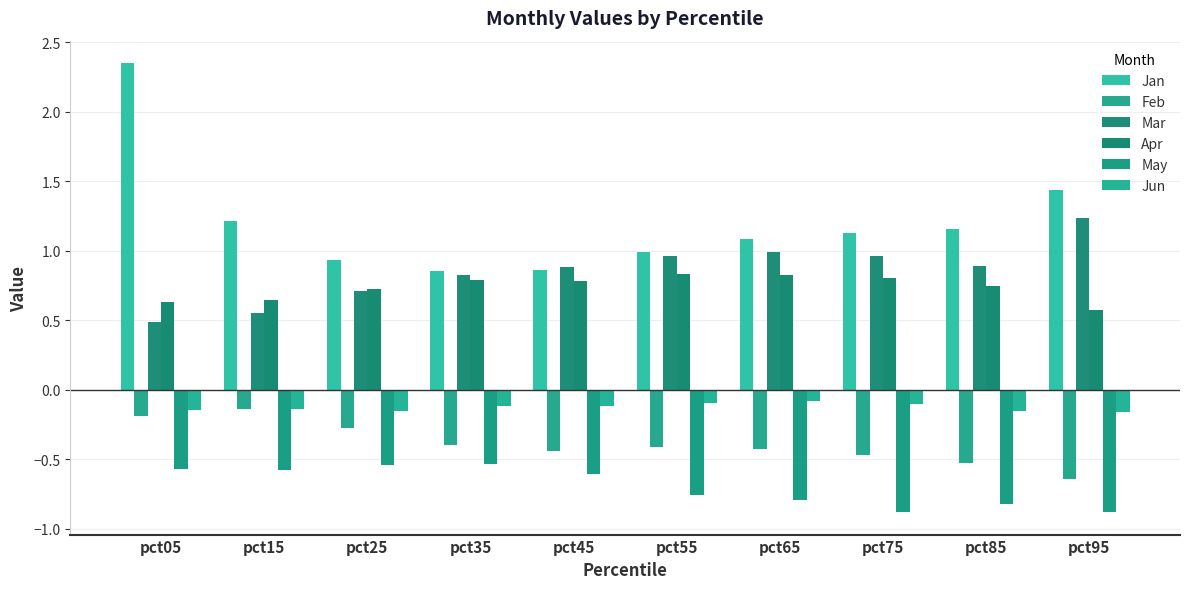

Which series changed the most between pct05 and pct35?

Jan